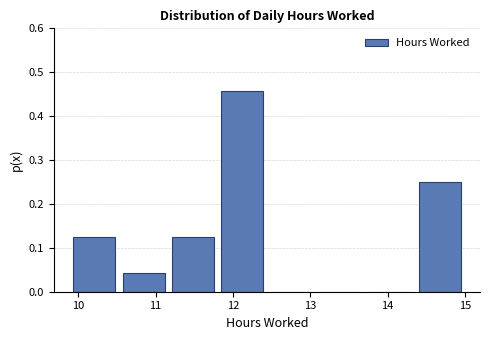

How tall is the bar that spans 10.5 to 11.2 on the x-axis? Neither the bar edges nor the heights are printed on the chart, so give them approximately, as read against the axes.

0.04